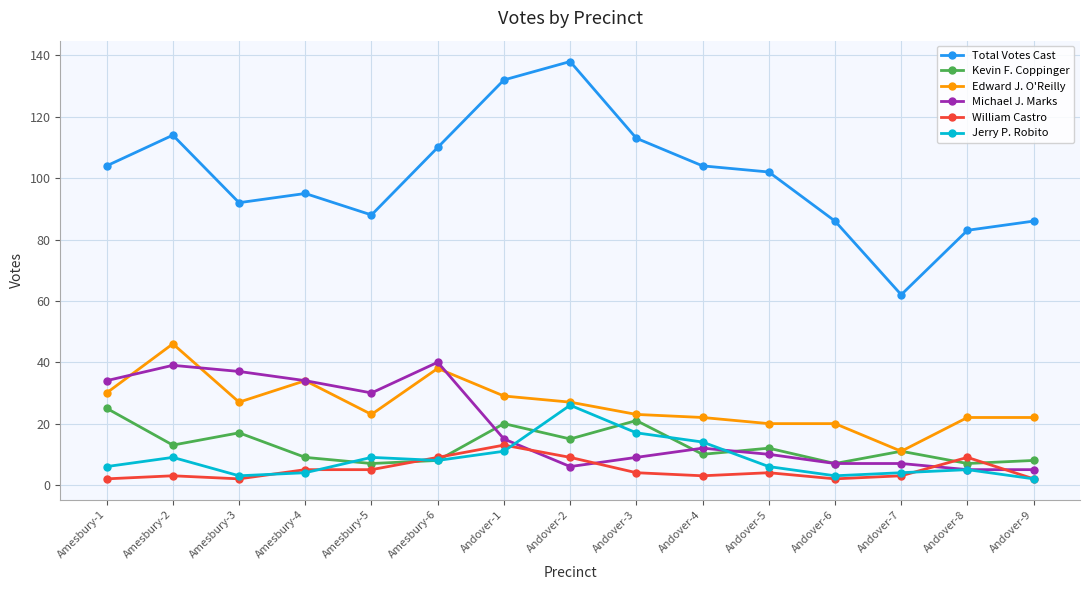

Rank the series at Amesbury-1 from highest to lowest value.

Total Votes Cast, Michael J. Marks, Edward J. O'Reilly, Kevin F. Coppinger, Jerry P. Robito, William Castro